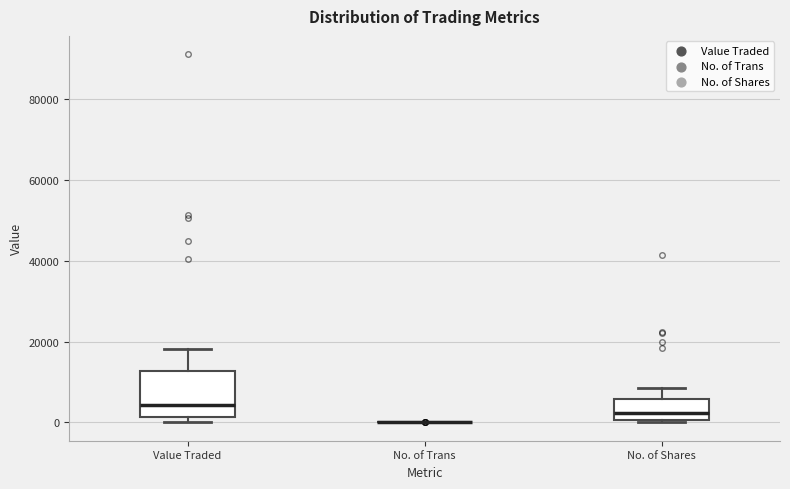

Where does the median line of the box for No. of Shares sit on the y-axis? The values are not printed on the chart, so give them approximately, as read against the axis.

2000